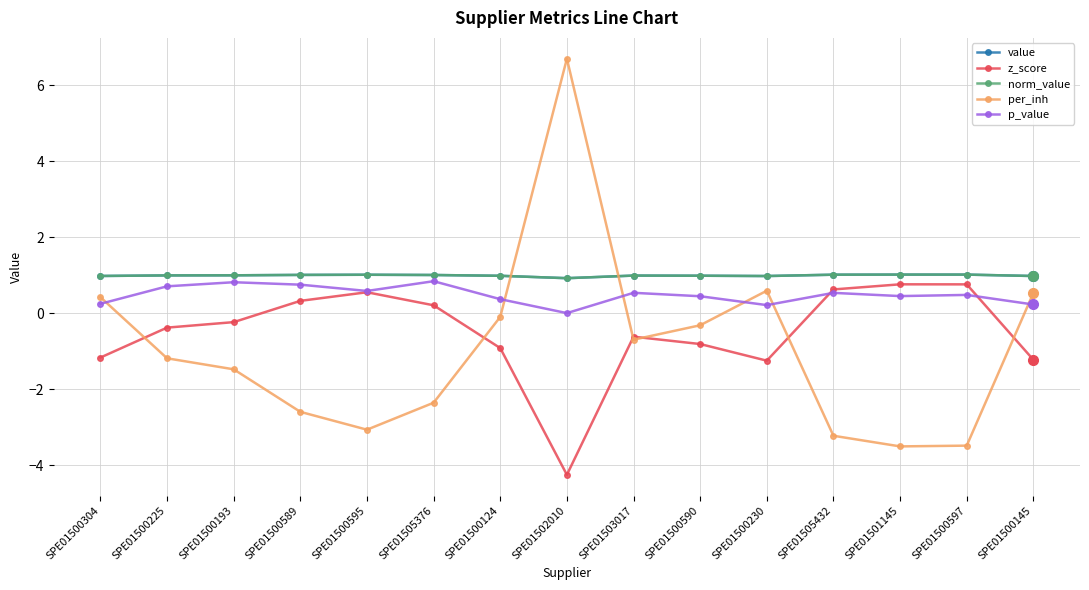

What is the total value across all series at SPE01500225?

1.1